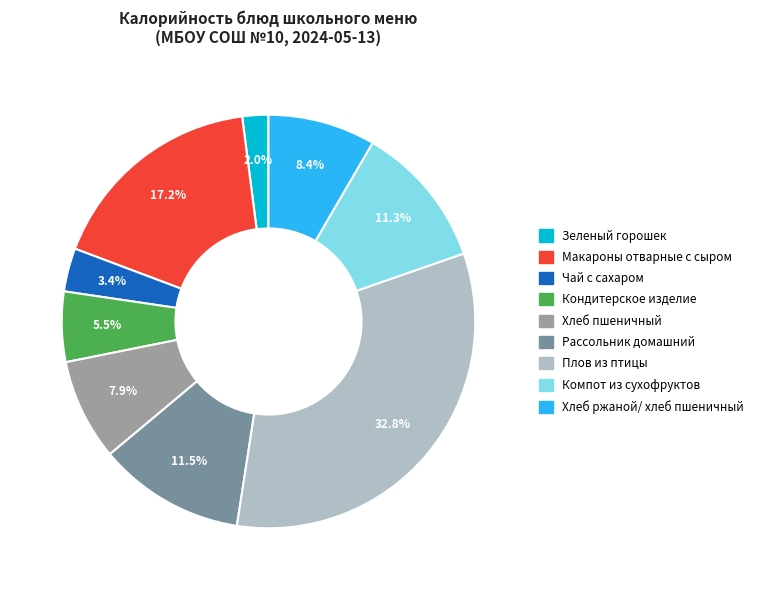

Is there any slice that represents more than half of the pie?

No